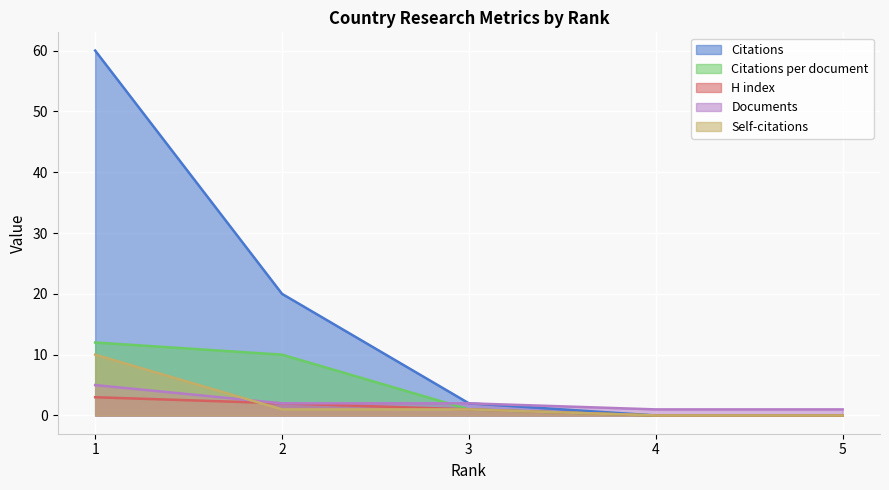

What is the value of the Citations point at the 2nd from the left?

20